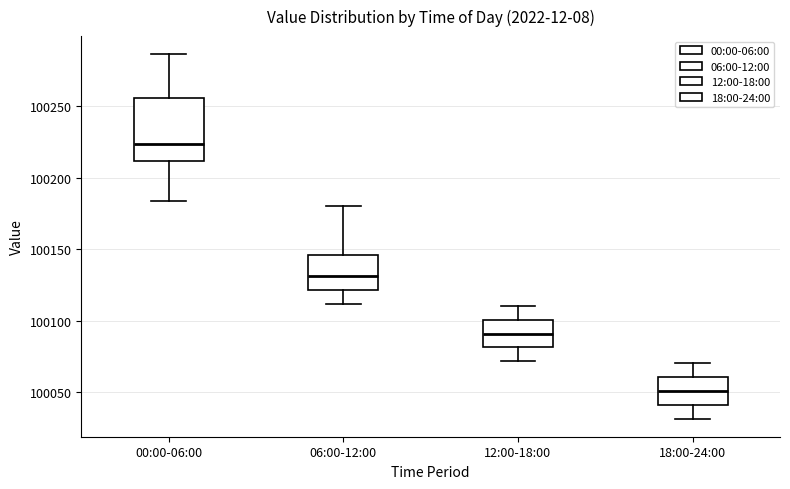

Reading left to right, transcribe this box plot: for each box, give where its median line is, the range the box spans, and where its two whiskers end, as read against the y-axis. The values are not printed on the chart, so give them approximately, as read against the axis.

00:00-06:00: median 100225, box 100210 to 100255, whiskers 100185 to 100285
06:00-12:00: median 100130, box 100120 to 100145, whiskers 100110 to 100180
12:00-18:00: median 100090, box 100080 to 100100, whiskers 100070 to 100110
18:00-24:00: median 100050, box 100040 to 100060, whiskers 100030 to 100070